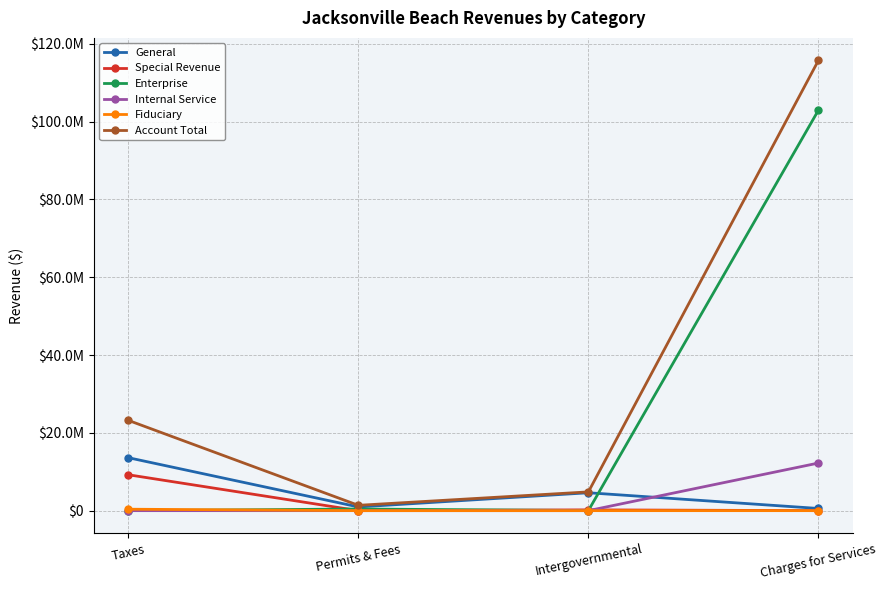

At which label does Fiduciary reach its minimum?

Permits & Fees